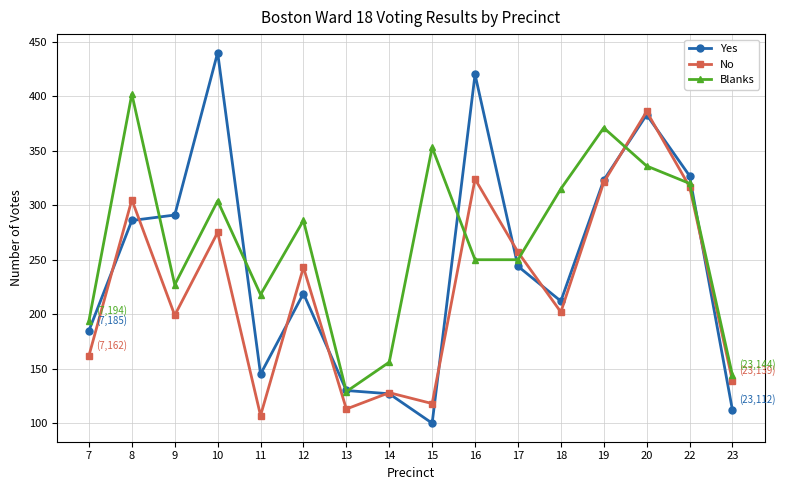

What is the value of the No point at the 13th from the left?

321